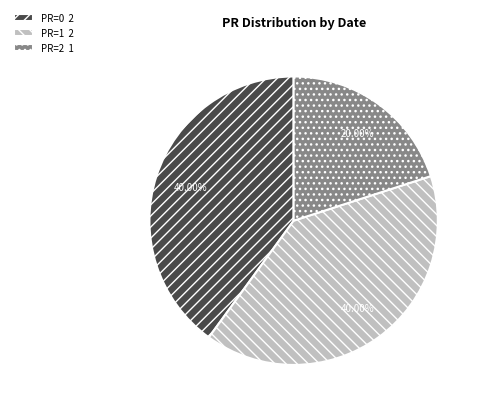

Is there a majority slice in this chart?

No